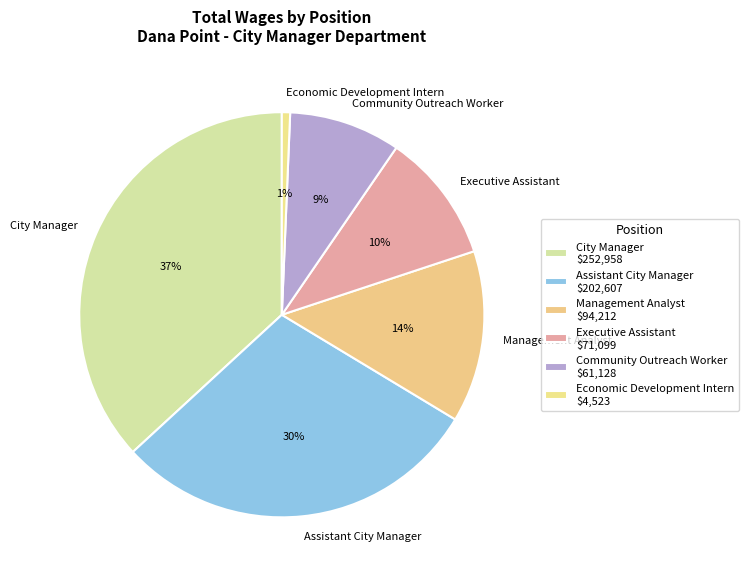

Does City Manager account for over 50% of the chart?

No